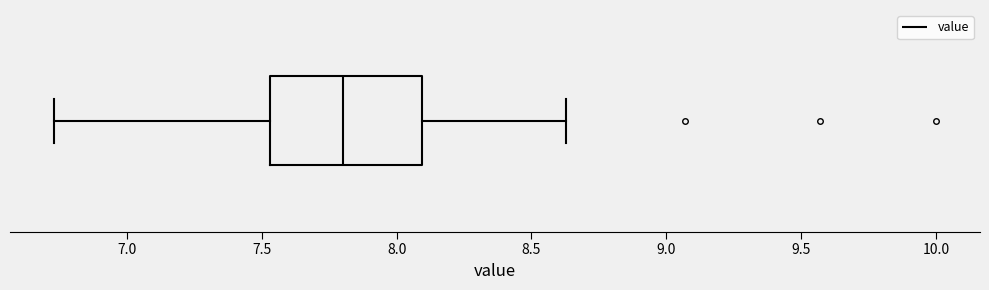

Where does the right whisker of the box end on the x-axis? The values are not printed on the chart, so give them approximately, as read against the axis.

8.65